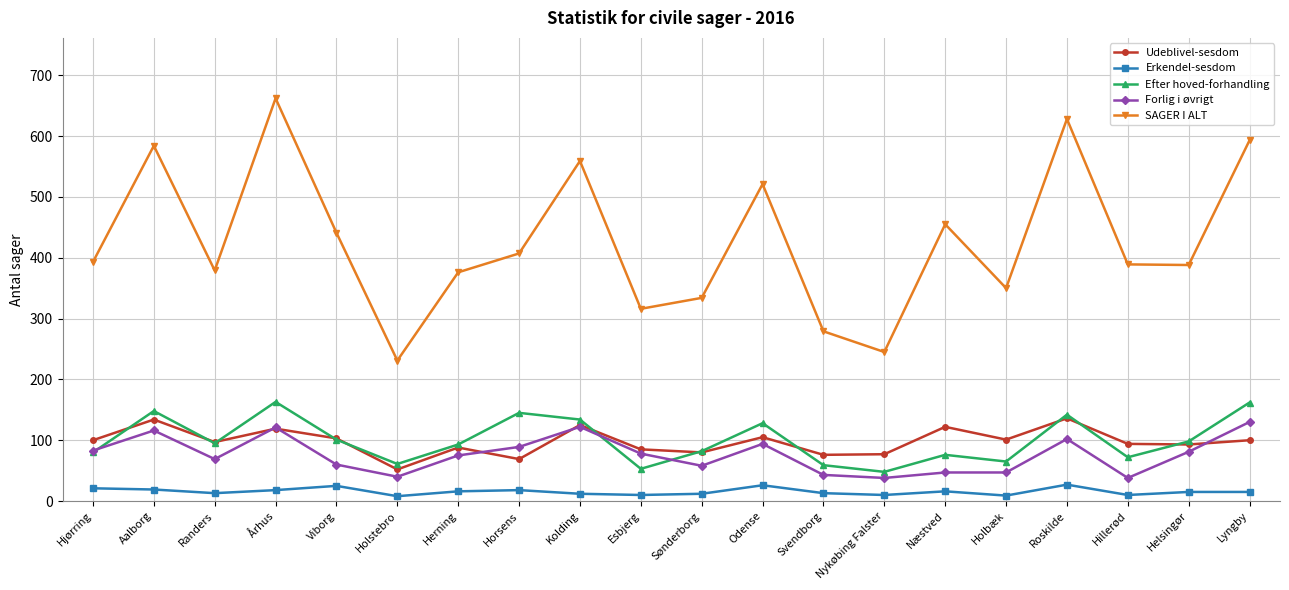

Is the value of SAGER I ALT at Holbæk greater than the value of Forlig i øvrigt at Hillerød?

Yes